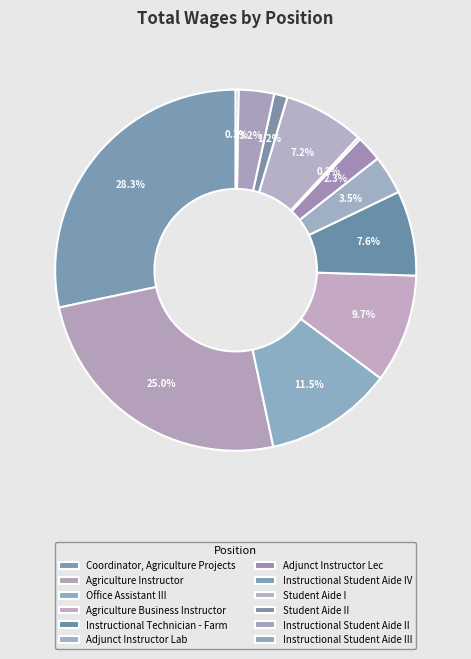

Is there any slice that represents more than half of the pie?

No